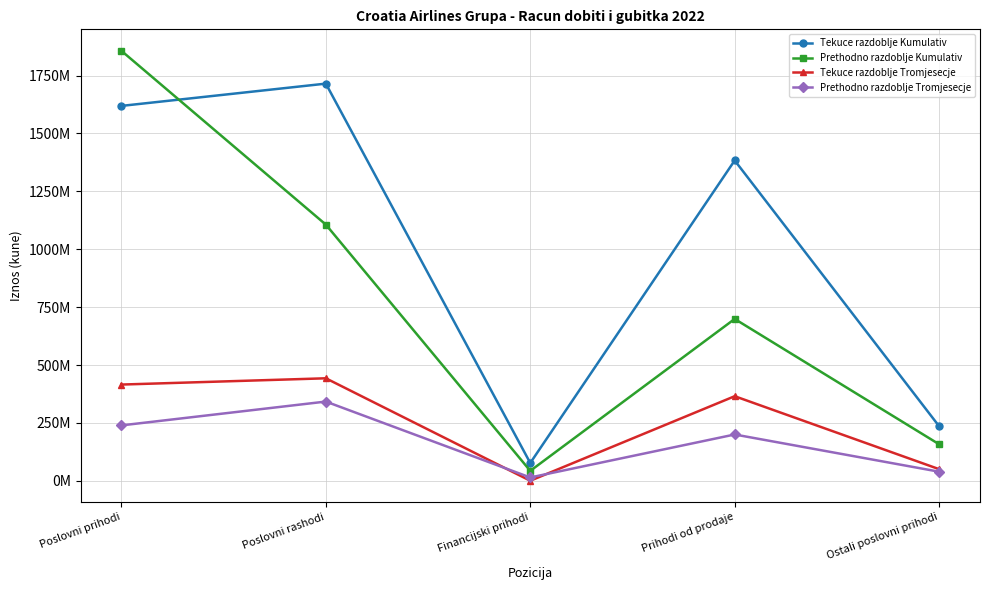

What are all the series names shown in the legend?

Tekuce razdoblje Kumulativ, Prethodno razdoblje Kumulativ, Tekuce razdoblje Tromjesecje, Prethodno razdoblje Tromjesecje